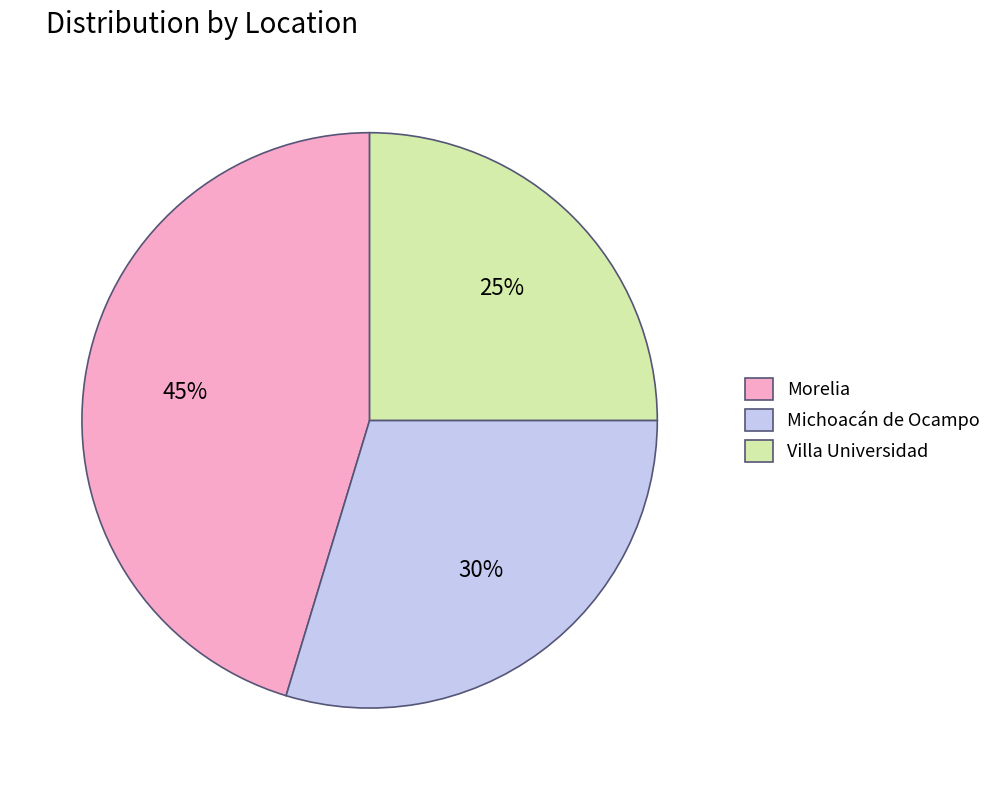

Count the number of slices in the pie.

3